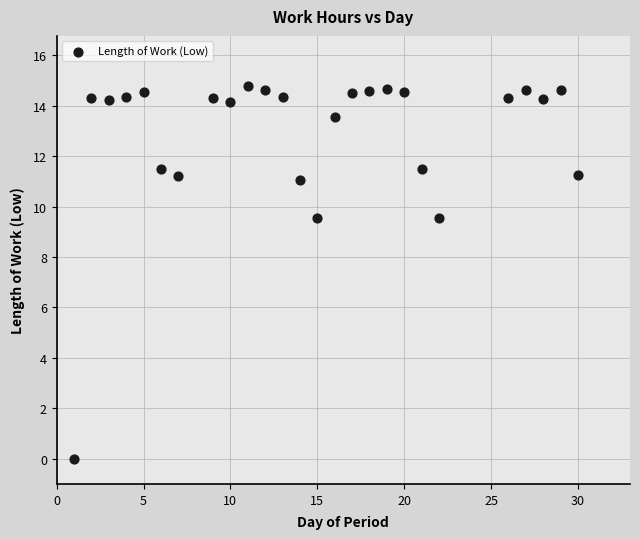

What is the range of Y values (max minus min)?

14.8